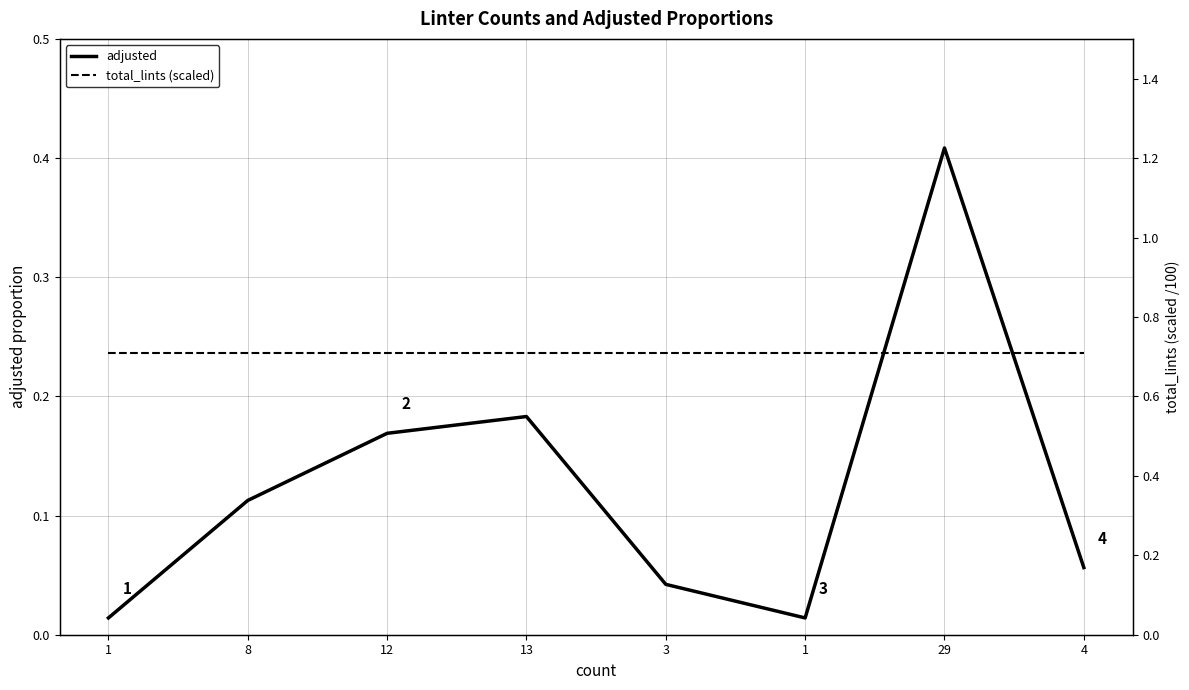

What are all the series names shown in the legend?

adjusted, total_lints (scaled)